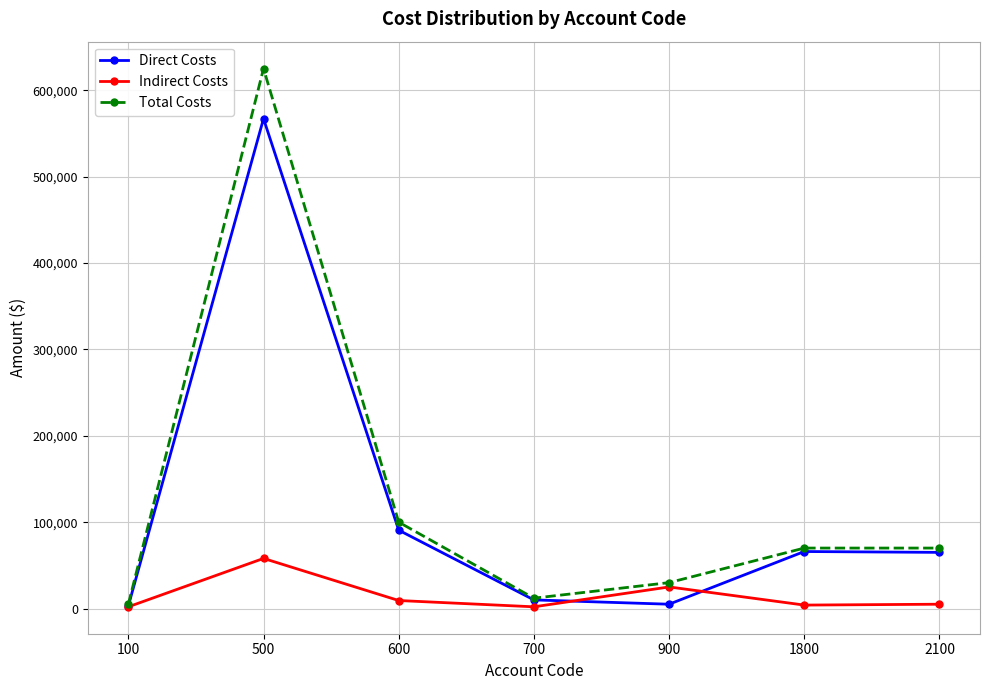

Is the value of Indirect Costs at 600 greater than the value of Total Costs at 900?

No